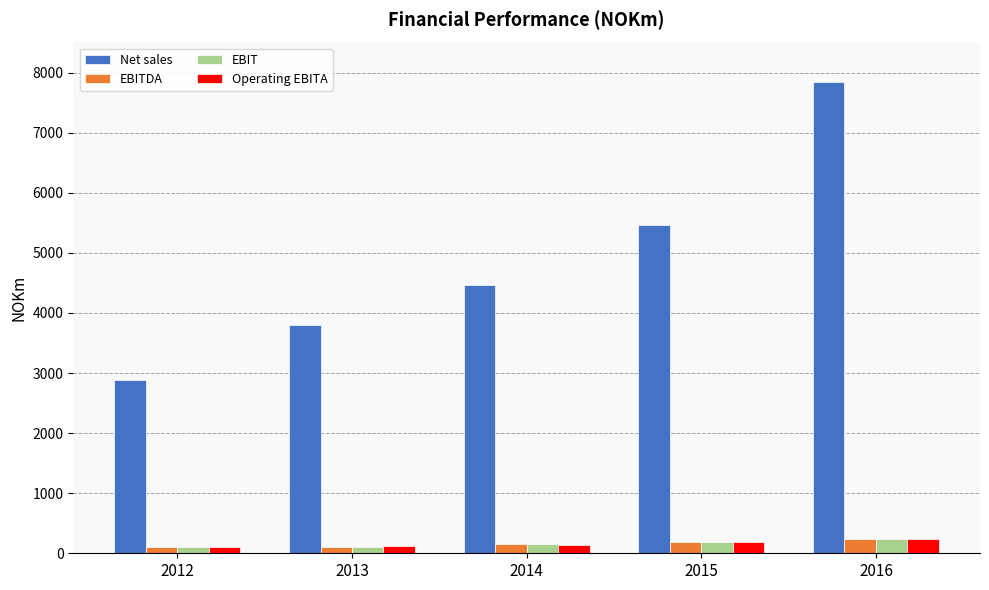

Where is Operating EBITA nearest to the value 166?

2015